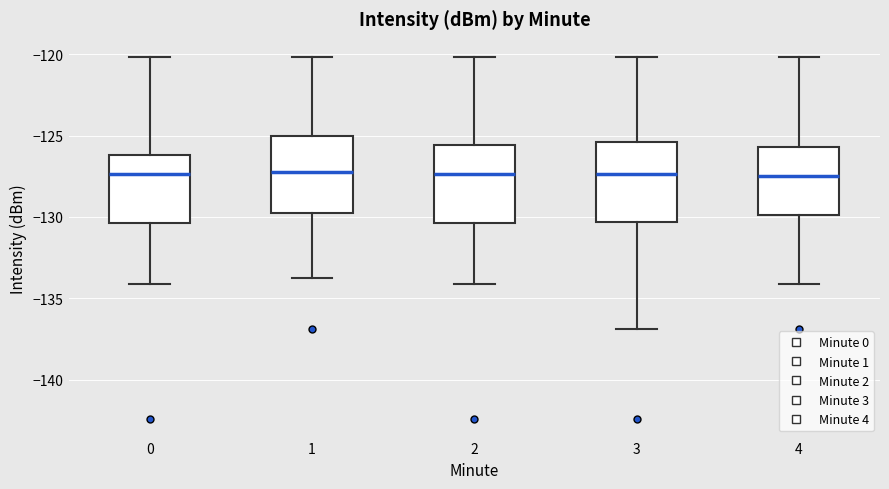

Reading left to right, transcribe this box plot: for each box, give where its median line is, the range the box spans, and where its two whiskers end, as read against the y-axis. The values are not printed on the chart, so give them approximately, as read against the axis.

0: median -127.5, box -130.5 to -126.0, whiskers -134.0 to -120.0
1: median -127.0, box -129.5 to -125.0, whiskers -134.0 to -120.0
2: median -127.5, box -130.5 to -125.5, whiskers -134.0 to -120.0
3: median -127.5, box -130.5 to -125.5, whiskers -137.0 to -120.0
4: median -127.5, box -130.0 to -125.5, whiskers -134.0 to -120.0